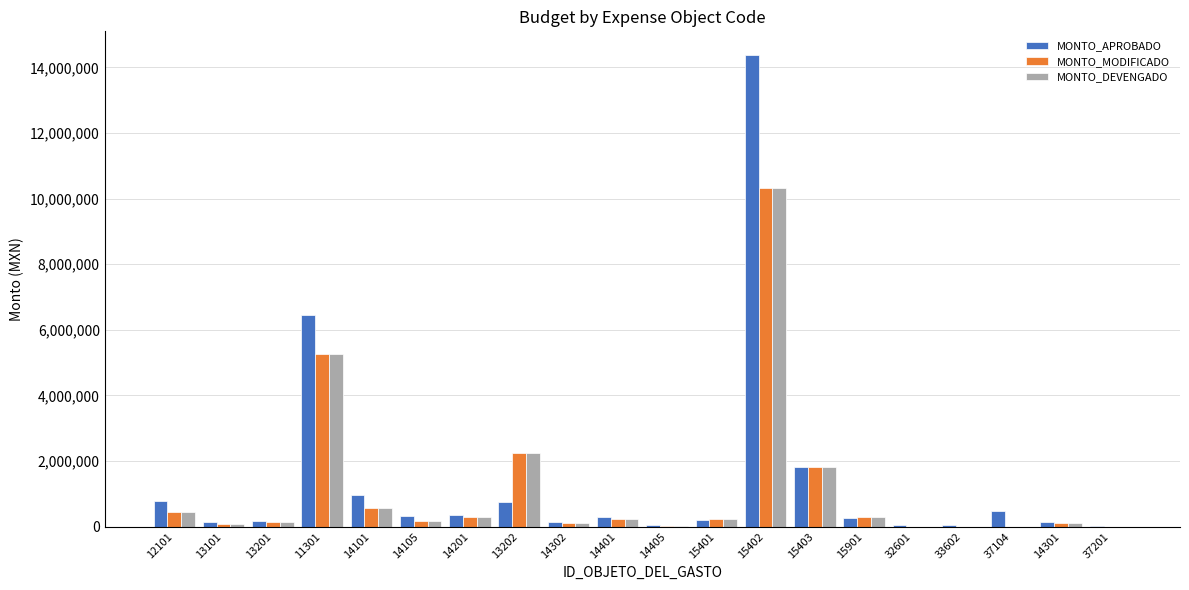

At which category is the sum across all series the highest?

15402